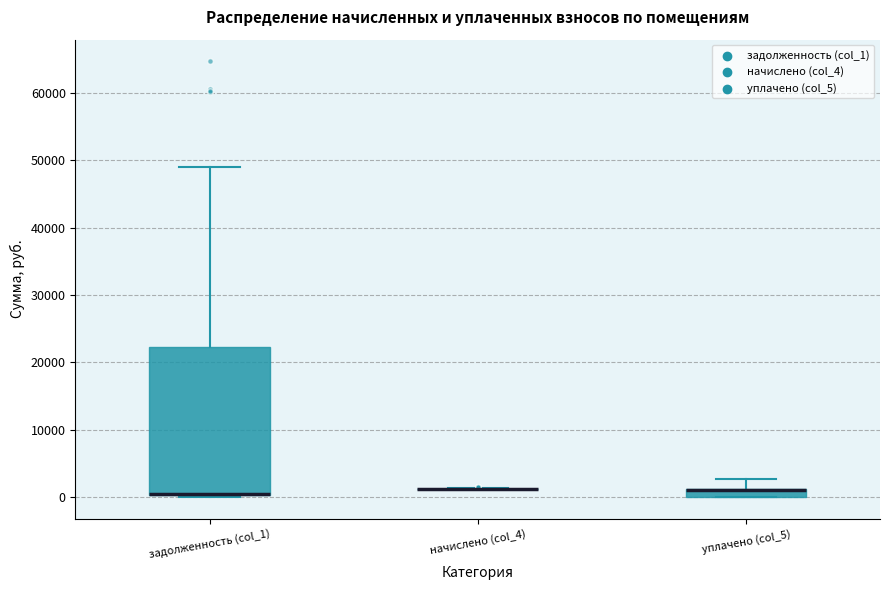

Which box is the tallest, from its lower edge to its upper edge?

задолженность (col_1)